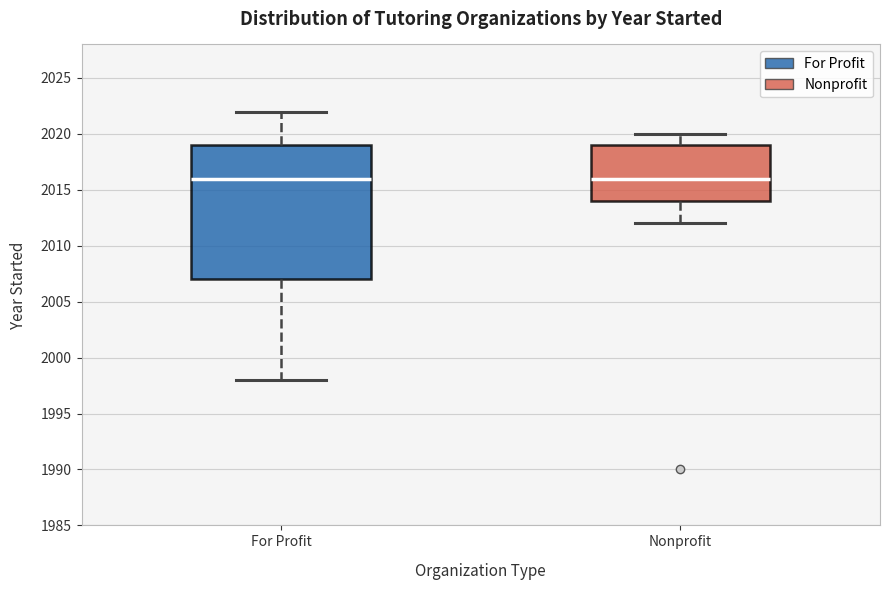

Reading left to right, transcribe this box plot: for each box, give where its median line is, the range the box spans, and where its two whiskers end, as read against the y-axis. The values are not printed on the chart, so give them approximately, as read against the axis.

For Profit: median 2016, box 2007 to 2019, whiskers 1998 to 2022
Nonprofit: median 2016, box 2014 to 2019, whiskers 2012 to 2020